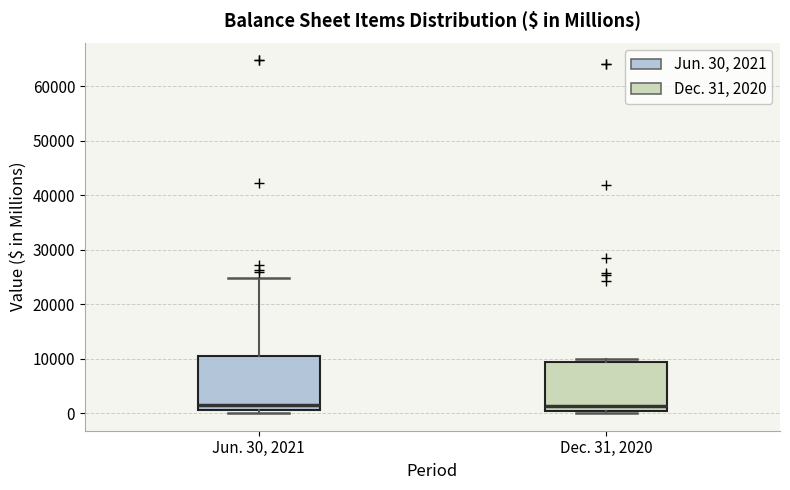

Where does the upper whisker of the box for Jun. 30, 2021 end on the y-axis? The values are not printed on the chart, so give them approximately, as read against the axis.

25000